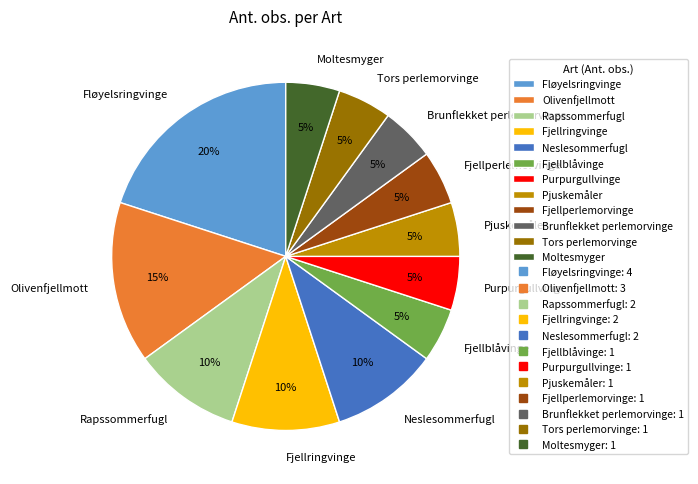

Is it true that Fjellringvinge is 10% of the pie?

True